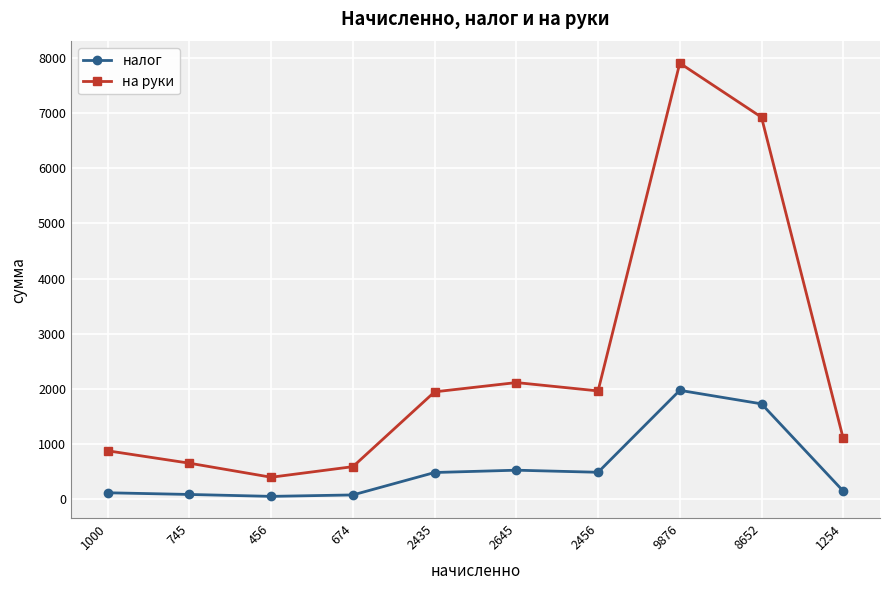

Is it true that налог equals 491.2 at 2456?

True